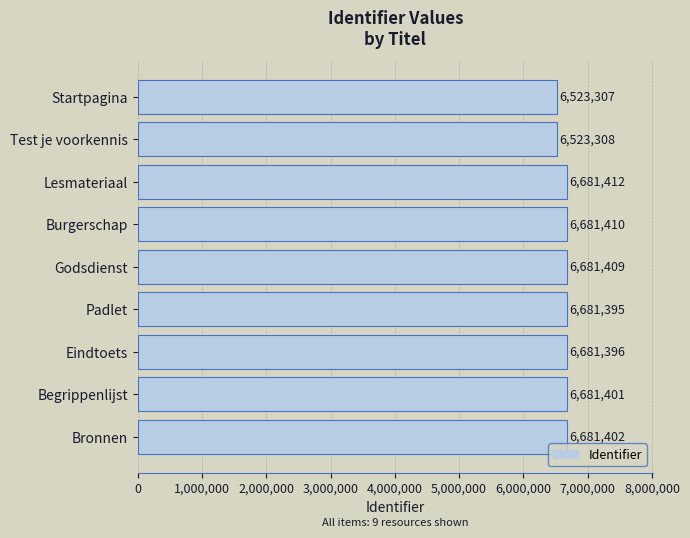

The value at Startpagina is 10749622. True or false?

False